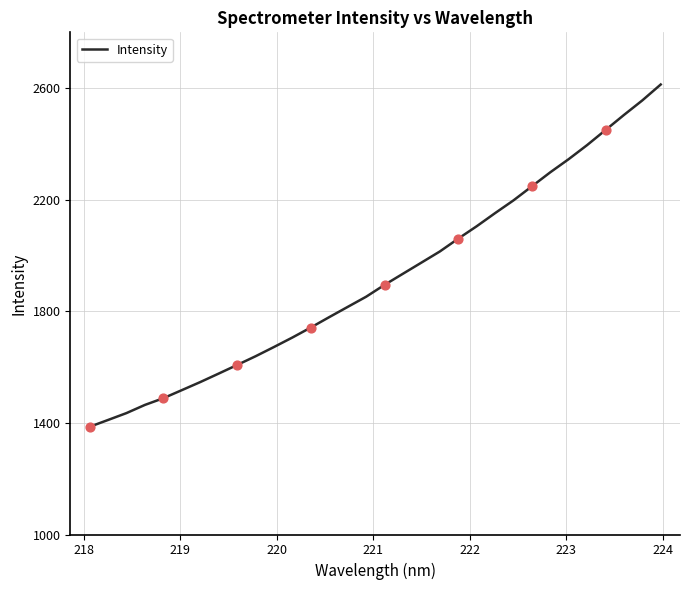

What is the smallest value displayed?

1386.0